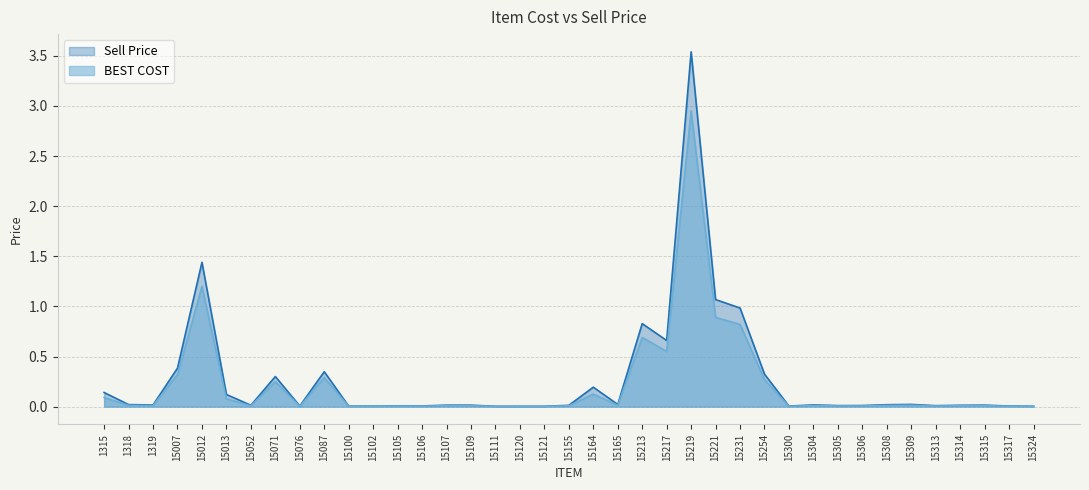

True or false: Sell Price has more than 0 interior local peaks.

True